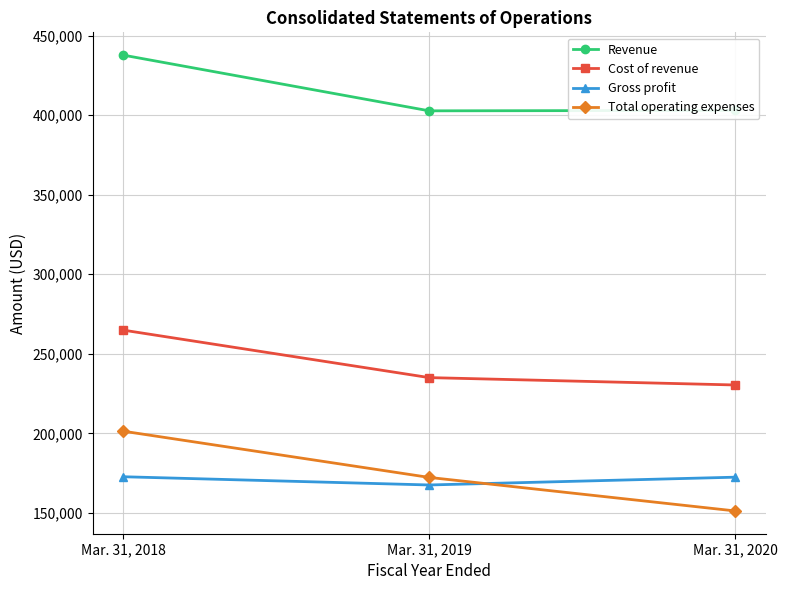

Where does the Cost of revenue series first go above 235066?

Mar. 31, 2018